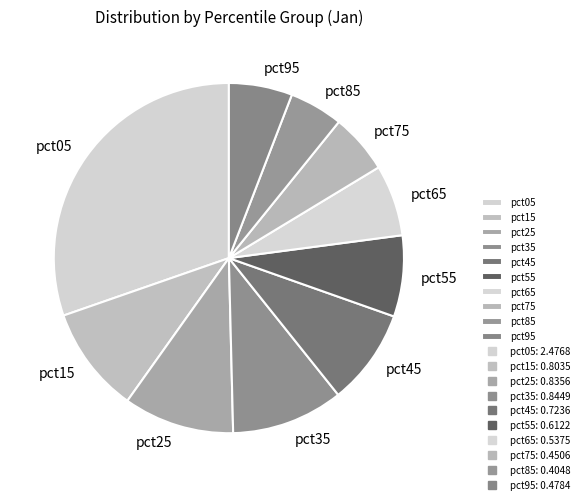

Count the number of slices in the pie.

10